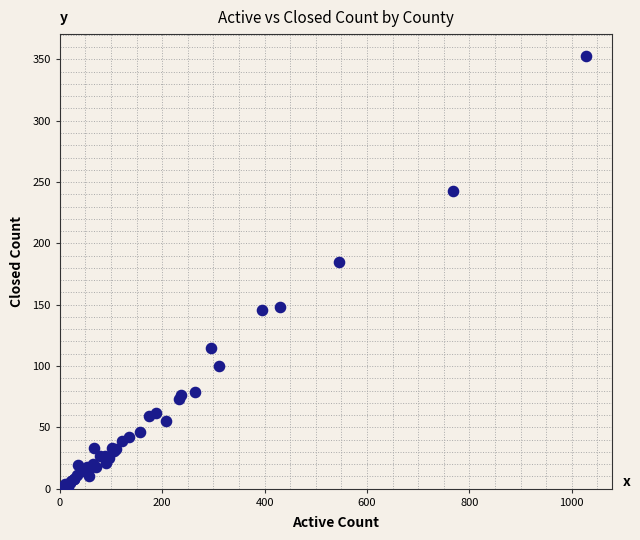

What Y value in the scatter plot is closest to 176?

185